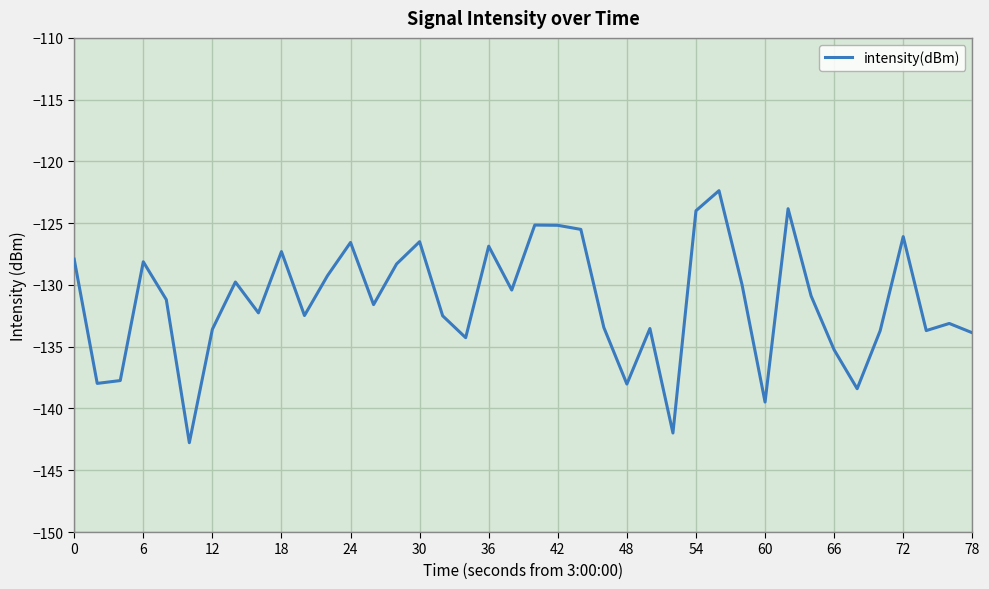

What is the difference between the maximum and minimum values?

20.4